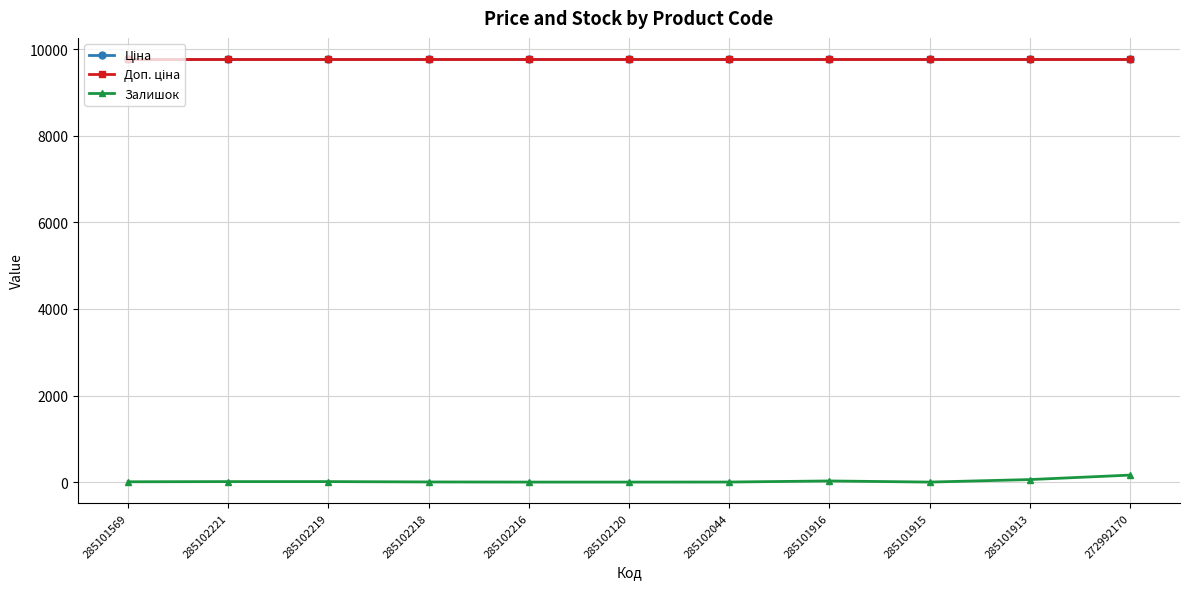

Is this an area chart (filled region under the line)?

No